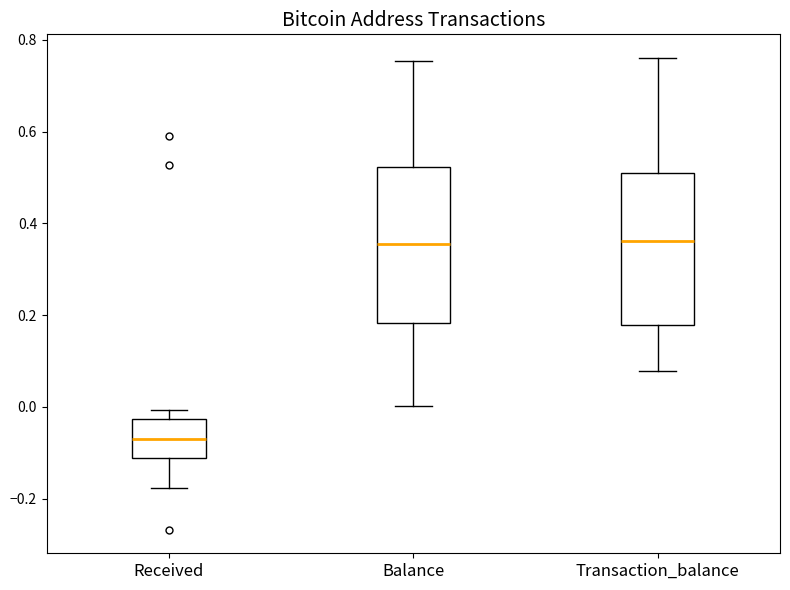

Reading left to right, transcribe this box plot: for each box, give where its median line is, the range the box spans, and where its two whiskers end, as read against the y-axis. The values are not printed on the chart, so give them approximately, as read against the axis.

Received: median -0.06, box -0.12 to -0.02, whiskers -0.18 to 0.00
Balance: median 0.36, box 0.18 to 0.52, whiskers 0.00 to 0.76
Transaction_balance: median 0.36, box 0.18 to 0.52, whiskers 0.08 to 0.76